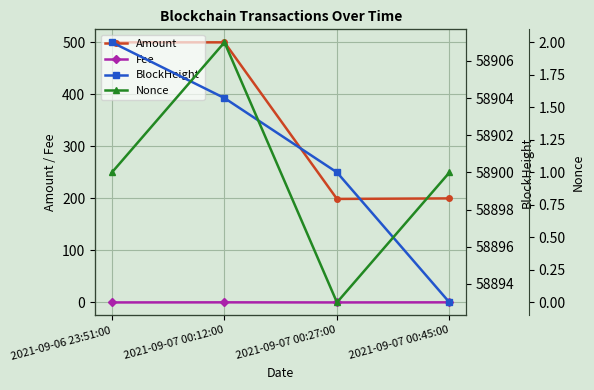

Reading left to right, transcribe all the data shown in this chart.

Amount: 2021-09-06 23:51:00=500.0	2021-09-07 00:12:00=500.0	2021-09-07 00:27:00=199.0	2021-09-07 00:45:00=200.0
Fee: 2021-09-06 23:51:00=0.0	2021-09-07 00:12:00=0.2	2021-09-07 00:27:00=0.0	2021-09-07 00:45:00=0.2
BlockHeight: 2021-09-06 23:51:00=58907.0	2021-09-07 00:12:00=58904.0	2021-09-07 00:27:00=58900.0	2021-09-07 00:45:00=58893.0
Nonce: 2021-09-06 23:51:00=1.0	2021-09-07 00:12:00=2.0	2021-09-07 00:27:00=0.0	2021-09-07 00:45:00=1.0